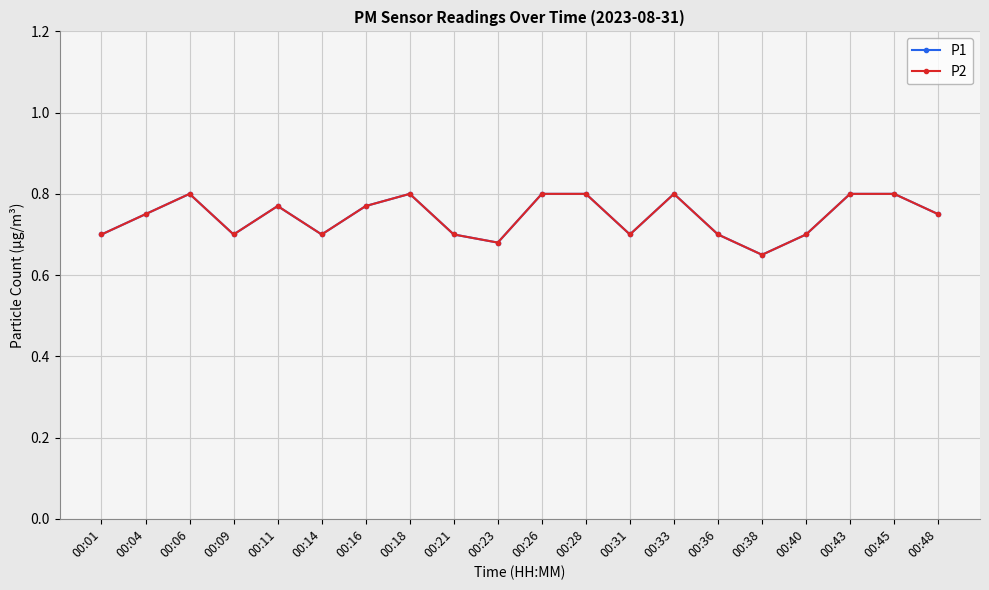

Reading left to right, list all the values displayed in this chart.

P1: 0.7	0.8	0.8	0.7	0.8	0.7	0.8	0.8	0.7	0.7	0.8	0.8	0.7	0.8	0.7	0.7	0.7	0.8	0.8	0.8
P2: 0.7	0.8	0.8	0.7	0.8	0.7	0.8	0.8	0.7	0.7	0.8	0.8	0.7	0.8	0.7	0.7	0.7	0.8	0.8	0.8